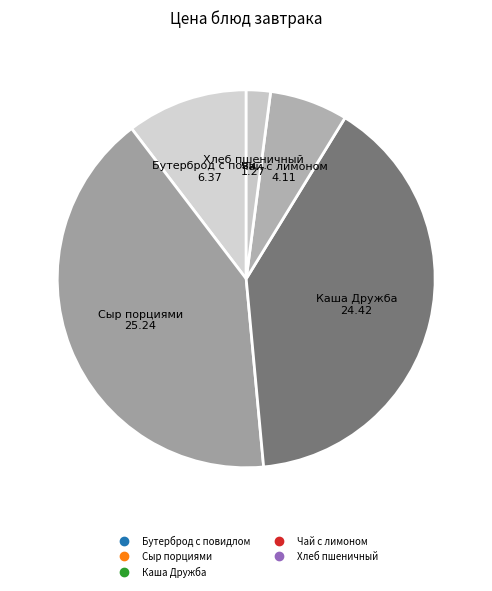

How many segments does this pie chart have?

5